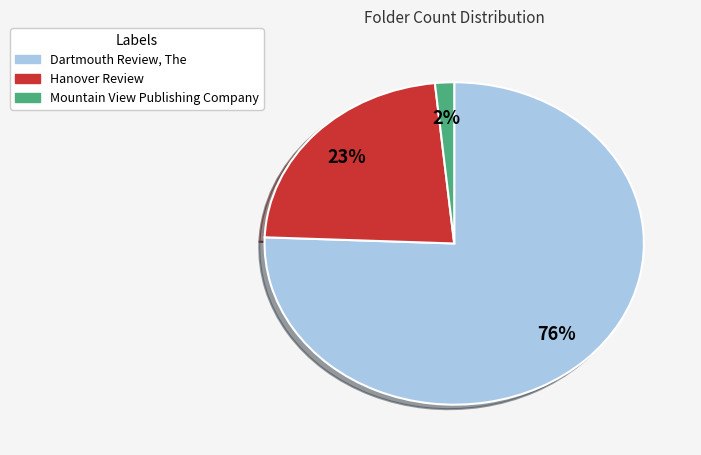

Which slice is the smallest?

Mountain View Publishing Company